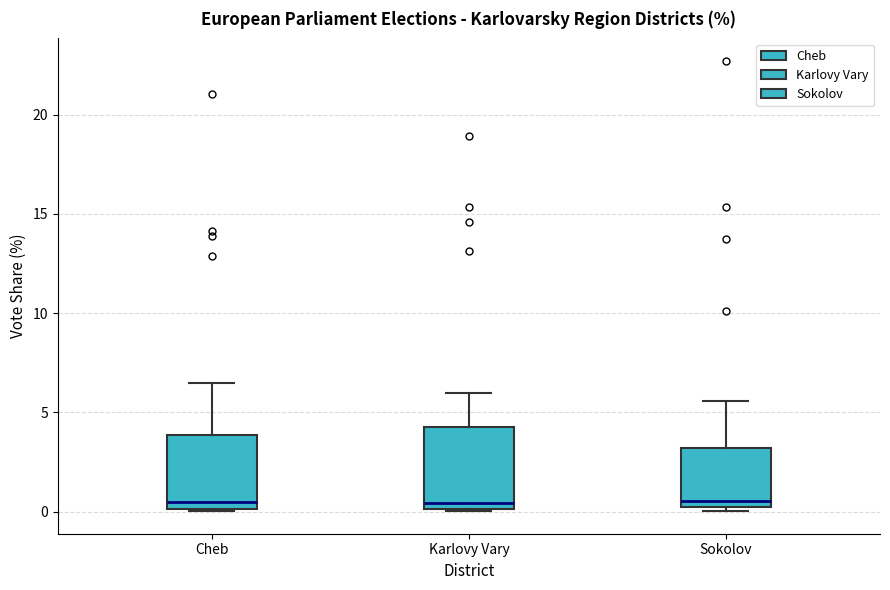

Reading left to right, read every box against the y-axis: the position of its median line, the range the box covers, and the ends of its whiskers. The values are not printed on the chart, so give them approximately, as read against the axis.

Cheb: median 0.5, box 0.0 to 4.0, whiskers 0.0 to 6.5
Karlovy Vary: median 0.5, box 0.0 to 4.5, whiskers 0.0 to 6.0
Sokolov: median 0.5, box 0.0 to 3.0, whiskers 0.0 (just below the box's lower edge) to 5.5